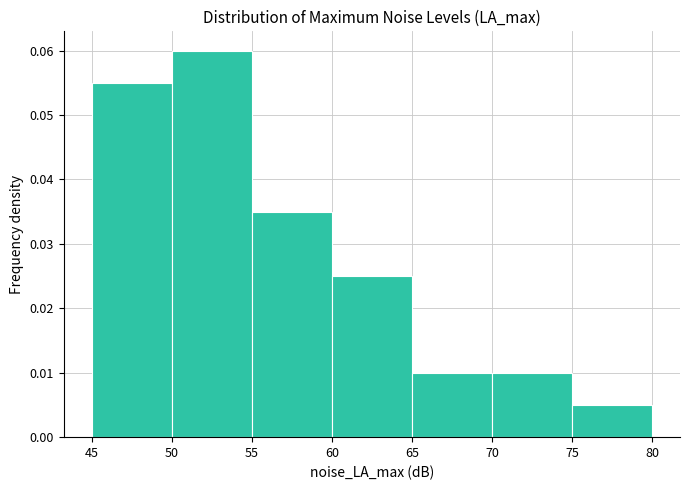

Reading left to right, list every bar in this chart as the range it spans on the x-axis followed by its height. The values are not printed on the chart, so give them approximately, as read against the axis.

45 to 50: 0.055
50 to 55: 0.060
55 to 60: 0.035
60 to 65: 0.025
65 to 70: 0.010
70 to 75: 0.010
75 to 80: 0.005